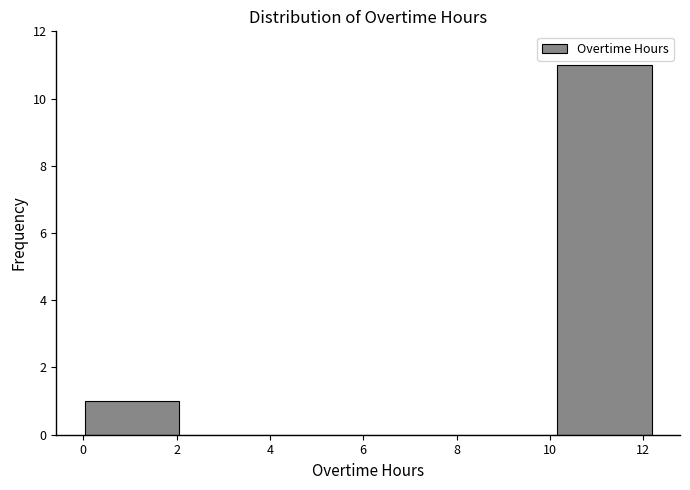

How tall is the bar that spans 0.0 to 2.0 on the x-axis? Neither the bar edges nor the heights are printed on the chart, so give them approximately, as read against the axes.

1